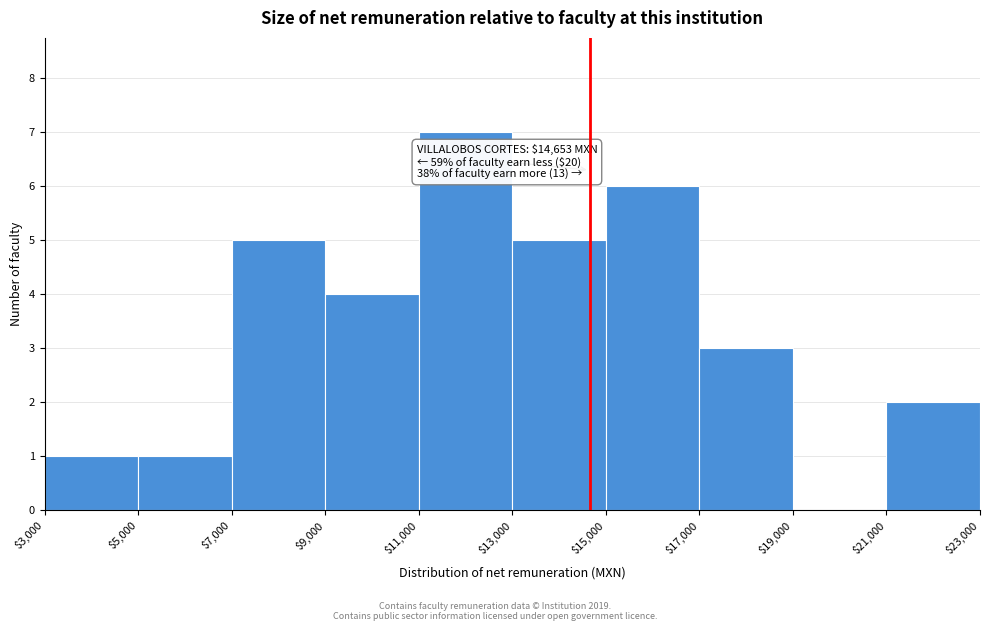

Over which range of the x-axis is the bar tallest?

$11,000 to $13,000